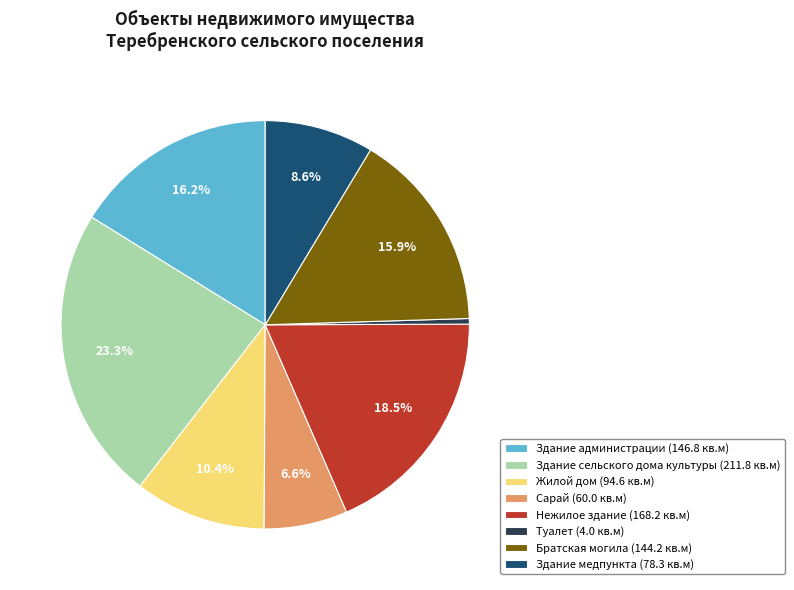

The Жилой дом slice represents 1% of the pie. True or false?

False